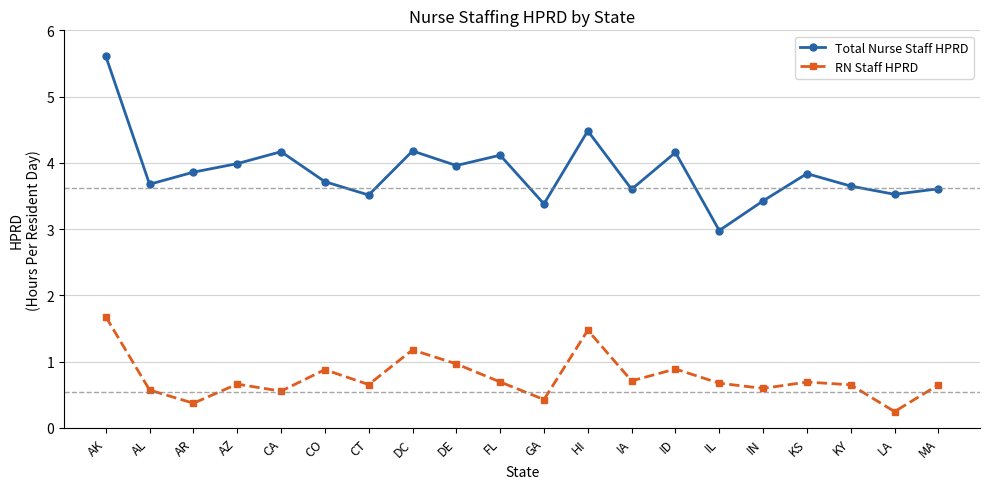

What is the greatest value displayed?

5.6